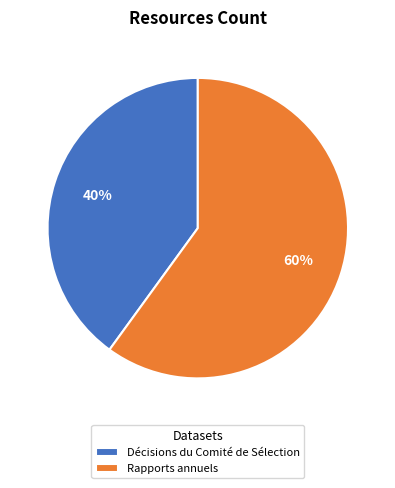

Approximately how many times larger is the value at Rapports annuels compared to Décisions du Comité de Sélection?

1.5